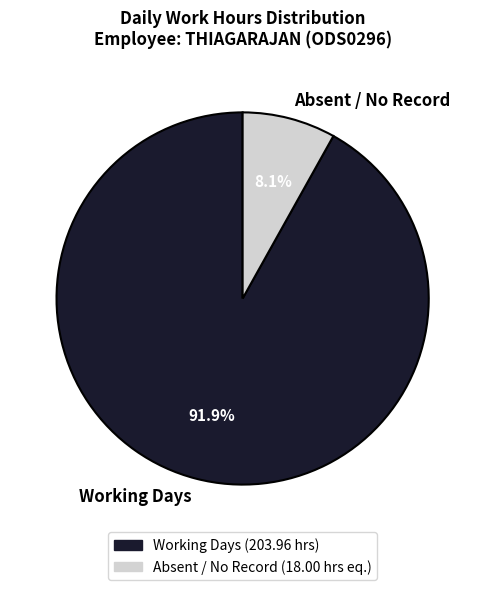

Which slice is the smallest?

Absent / No Record